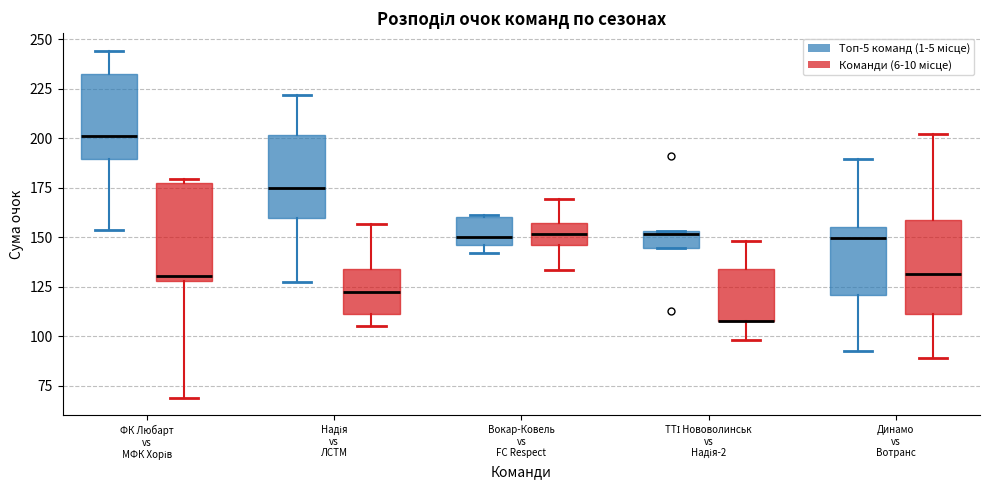

Where does the median line of the box for Динамо vs Вотранс (Топ-5 команд (1-5 місце)) sit on the y-axis? The values are not printed on the chart, so give them approximately, as read against the axis.

150